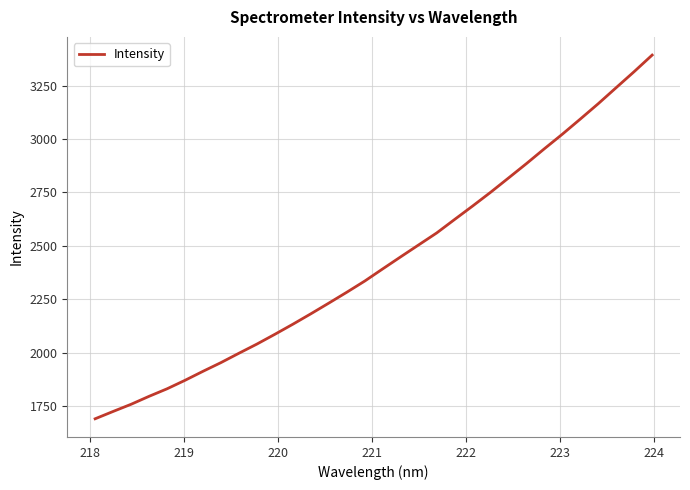

Count the number of data series in this chart.

1